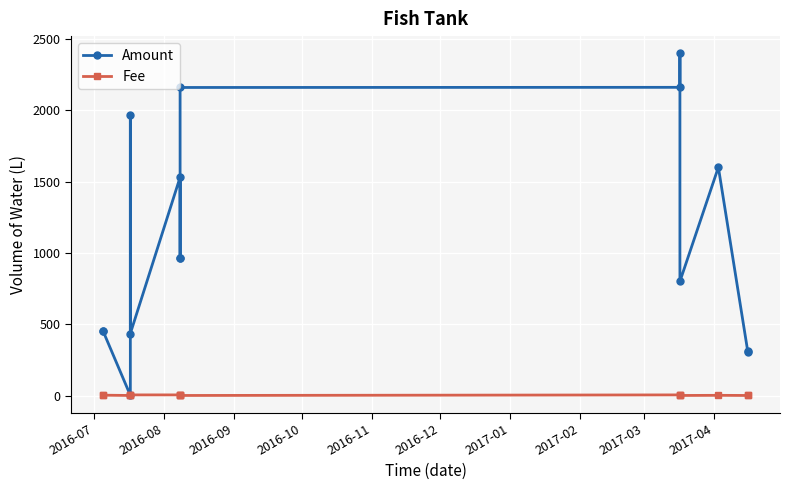

Does the chart display data point markers on the line(s)?

Yes